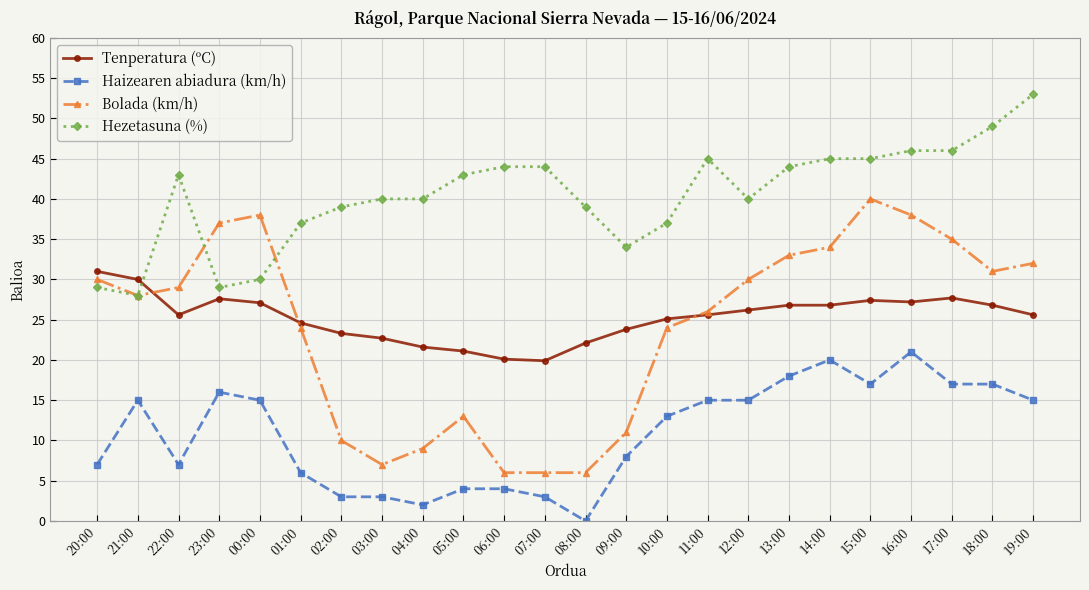

Which series changed the most between 02:00 and 06:00?

Hezetasuna (%)